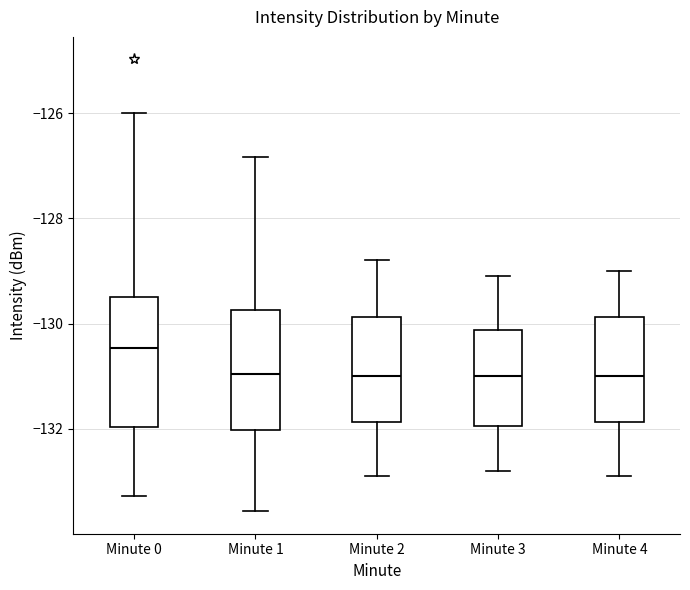

Reading left to right, transcribe this box plot: for each box, give where its median line is, the range the box spans, and where its two whiskers end, as read against the y-axis. The values are not printed on the chart, so give them approximately, as read against the axis.

Minute 0: median -130.4, box -132.0 to -129.4, whiskers -133.2 to -126.0
Minute 1: median -131.0, box -132.0 to -129.8, whiskers -133.6 to -126.8
Minute 2: median -131.0, box -131.8 to -129.8, whiskers -132.8 to -128.8
Minute 3: median -131.0, box -132.0 to -130.2, whiskers -132.8 to -129.0
Minute 4: median -131.0, box -131.8 to -129.8, whiskers -132.8 to -129.0